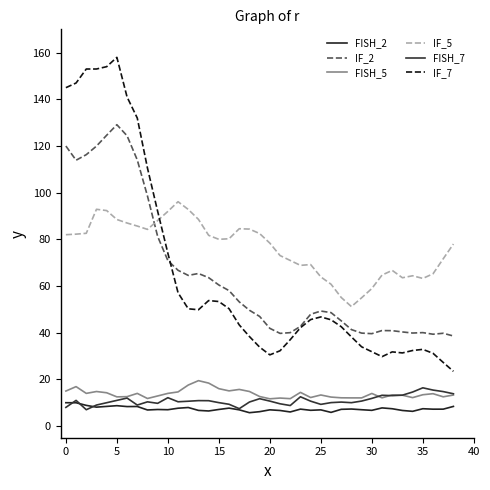

How many intersections are there between IF_7 and IF_2?

1